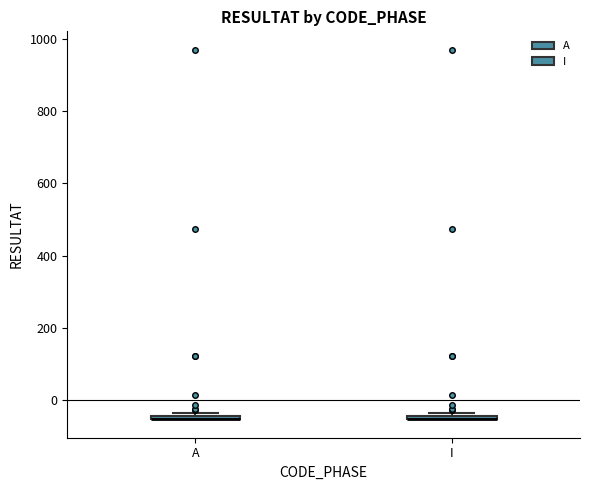

Where is the upper edge of the box for A on the y-axis? The values are not printed on the chart, so give them approximately, as read against the axis.

-40